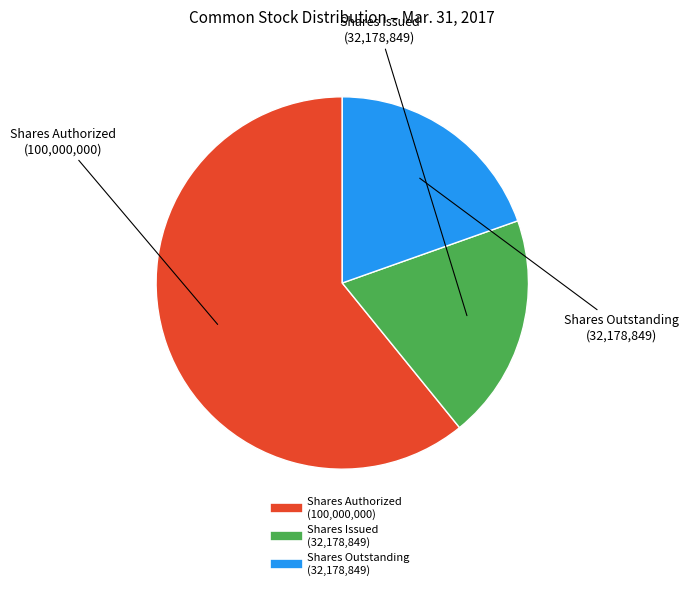

Does any single category account for the majority?

Yes